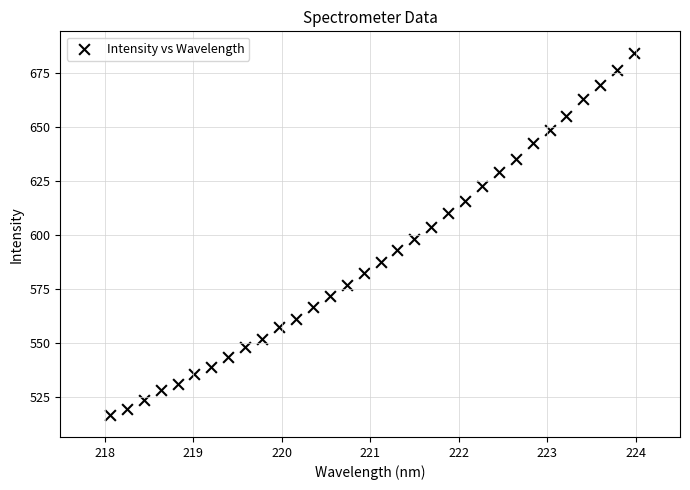

What is the range of X values (max minus min)?

5.9